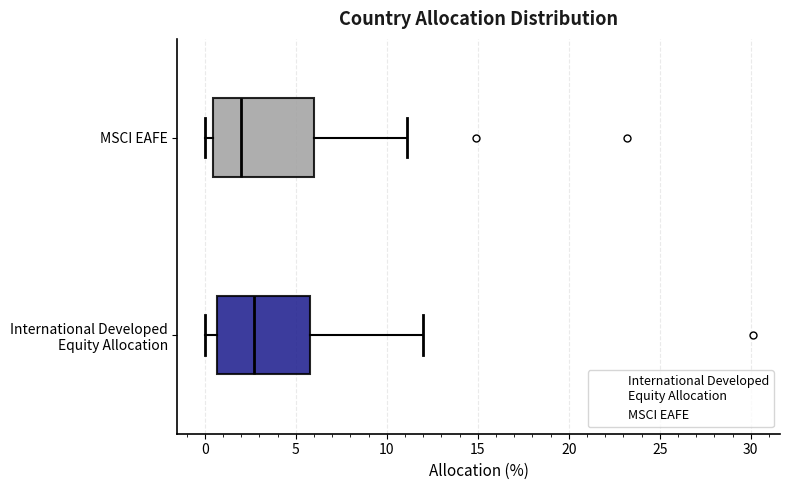

Reading bottom to top, read every box against the x-axis: the position of its median line, the range the box covers, and the ends of its whiskers. The values are not printed on the chart, so give them approximately, as read against the axis.

International Developed Equity Allocation: median 2.5, box 0.5 to 6.0, whiskers 0.0 to 12.0
MSCI EAFE: median 2.0, box 0.5 to 6.0, whiskers 0.0 to 11.0